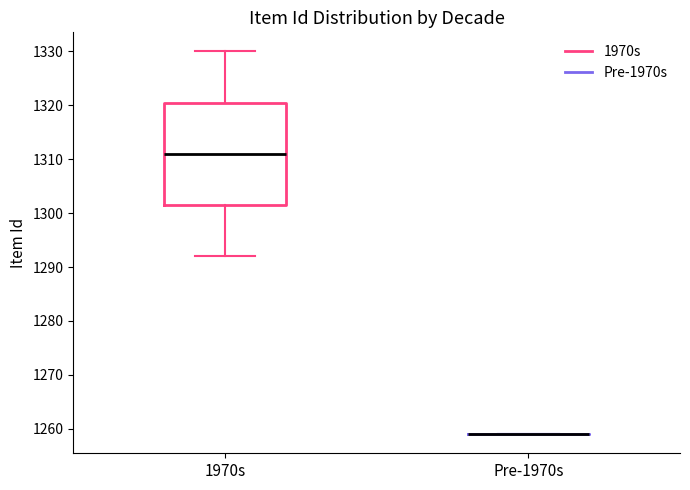

Reading left to right, transcribe this box plot: for each box, give where its median line is, the range the box spans, and where its two whiskers end, as read against the y-axis. The values are not printed on the chart, so give them approximately, as read against the axis.

1970s: median 1311, box 1302 to 1321, whiskers 1292 to 1330
Pre-1970s: box collapsed to a line at 1259, whiskers 1259 to 1259